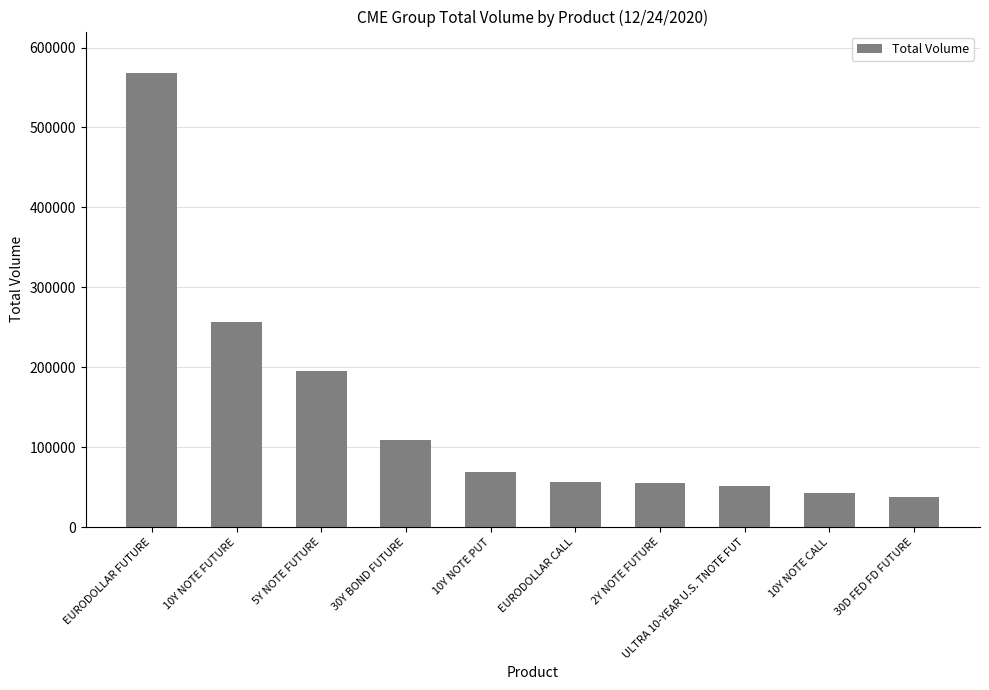

What is the smallest value displayed?

38065